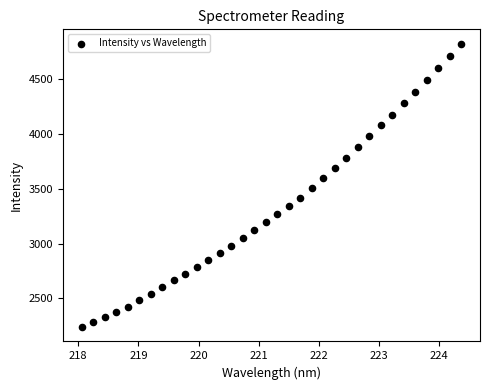

What is the range of Y values (max minus min)?

2590.2